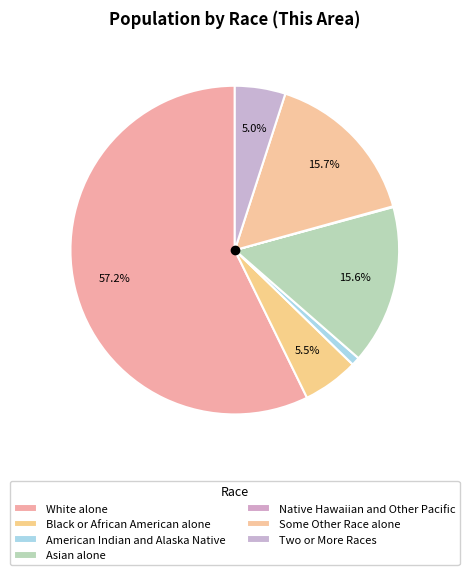

To the nearest percent, what is the difference between the largest and smallest slice percentages?

57%